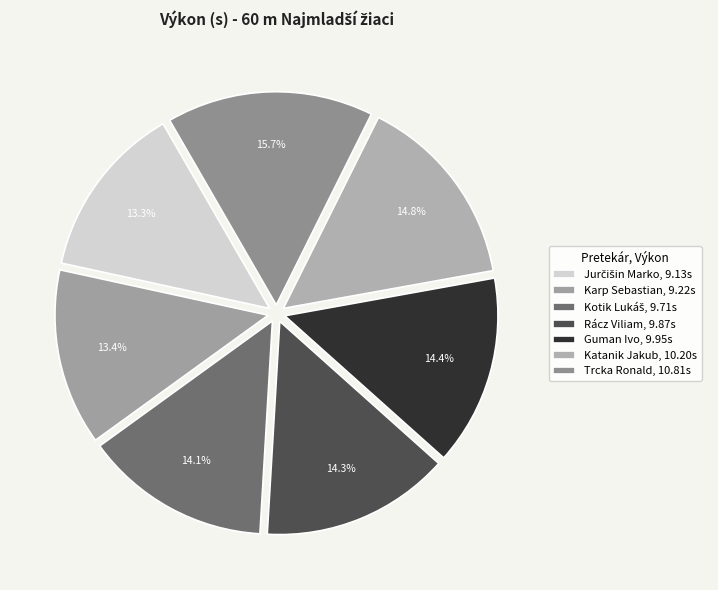

To the nearest percent, what is the average slice percentage?

14%